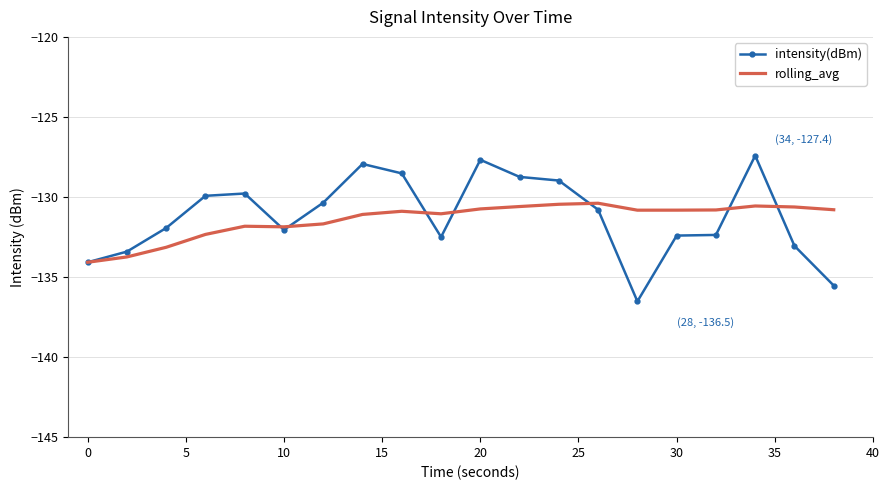

List the series in order of their peak value, lowest first.

rolling_avg, intensity(dBm)